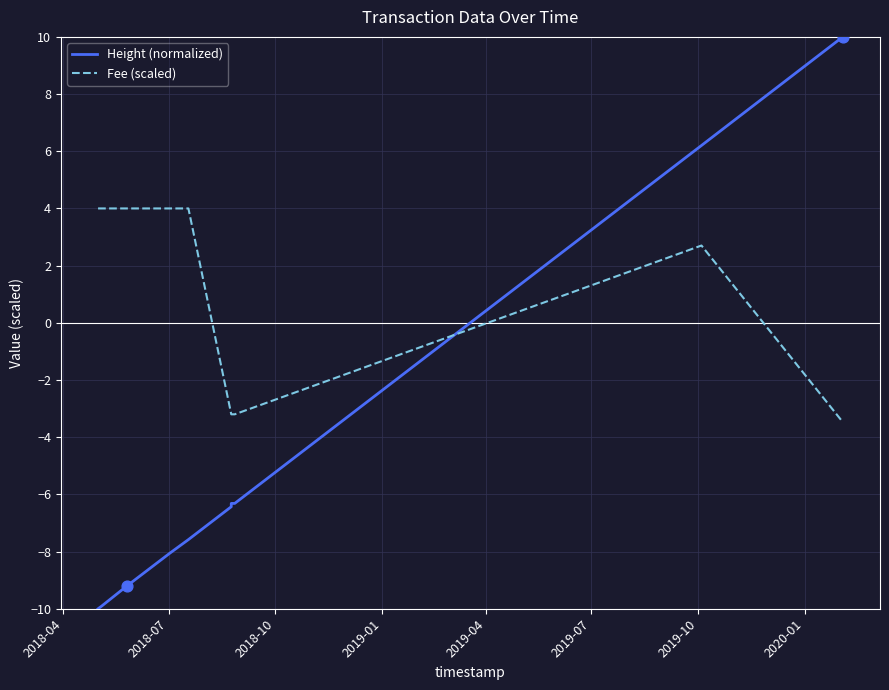

Which series has the largest Y range (max minus min)?

Height (normalized)